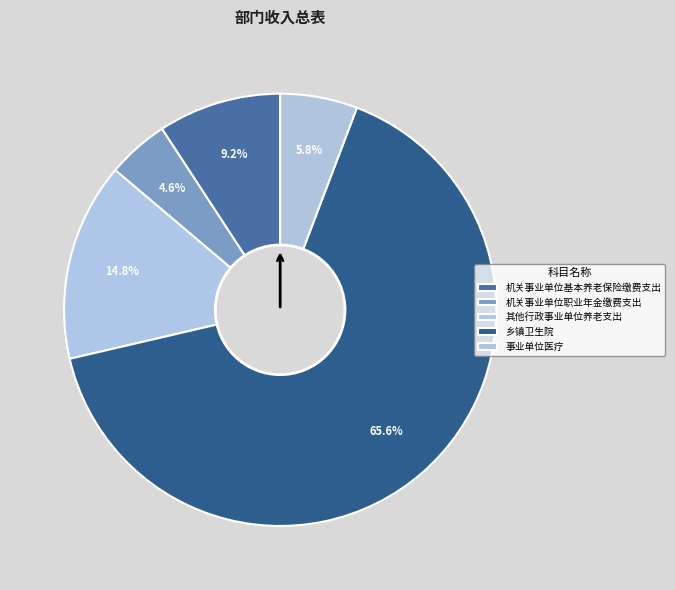

Rank the categories by value from highest to lowest.

乡镇卫生院, 其他行政事业单位养老支出, 机关事业单位基本养老保险缴费支出, 事业单位医疗, 机关事业单位职业年金缴费支出